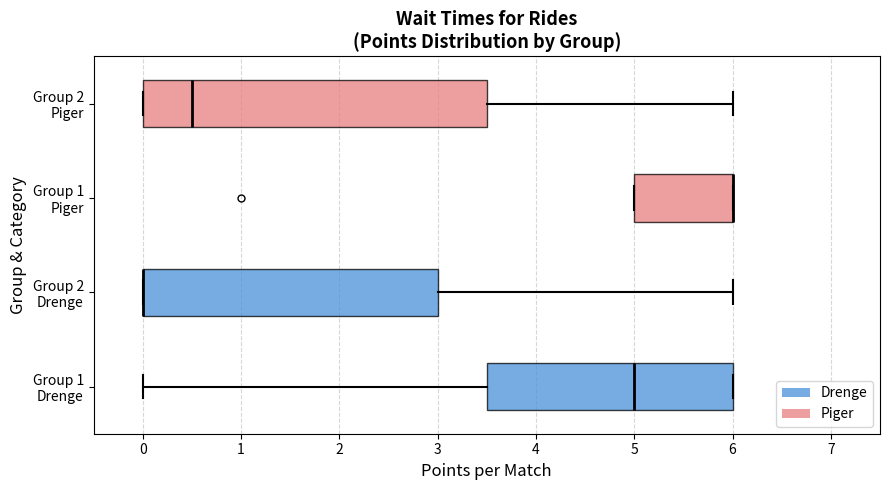

Reading bottom to top, transcribe this box plot: for each box, give where its median line is, the range the box spans, and where its two whiskers end, as read against the x-axis. The values are not printed on the chart, so give them approximately, as read against the axis.

Group 1 Drenge: median 5.0, box 3.5 to 6.0, whiskers 0.0 to 6.0
Group 2 Drenge: median 0.0 (drawn on the box's left edge), box 0.0 to 3.0, whiskers 0.0 to 6.0
Group 1 Piger: median 6.0 (drawn on the box's right edge), box 5.0 to 6.0, whiskers 5.0 to 6.0
Group 2 Piger: median 0.5, box 0.0 to 3.5, whiskers 0.0 to 6.0